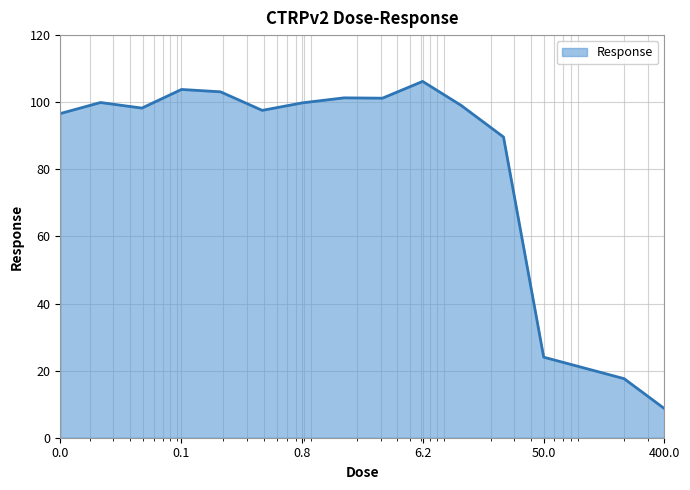

True or false: the data has more than 1 interior local peaks.

True